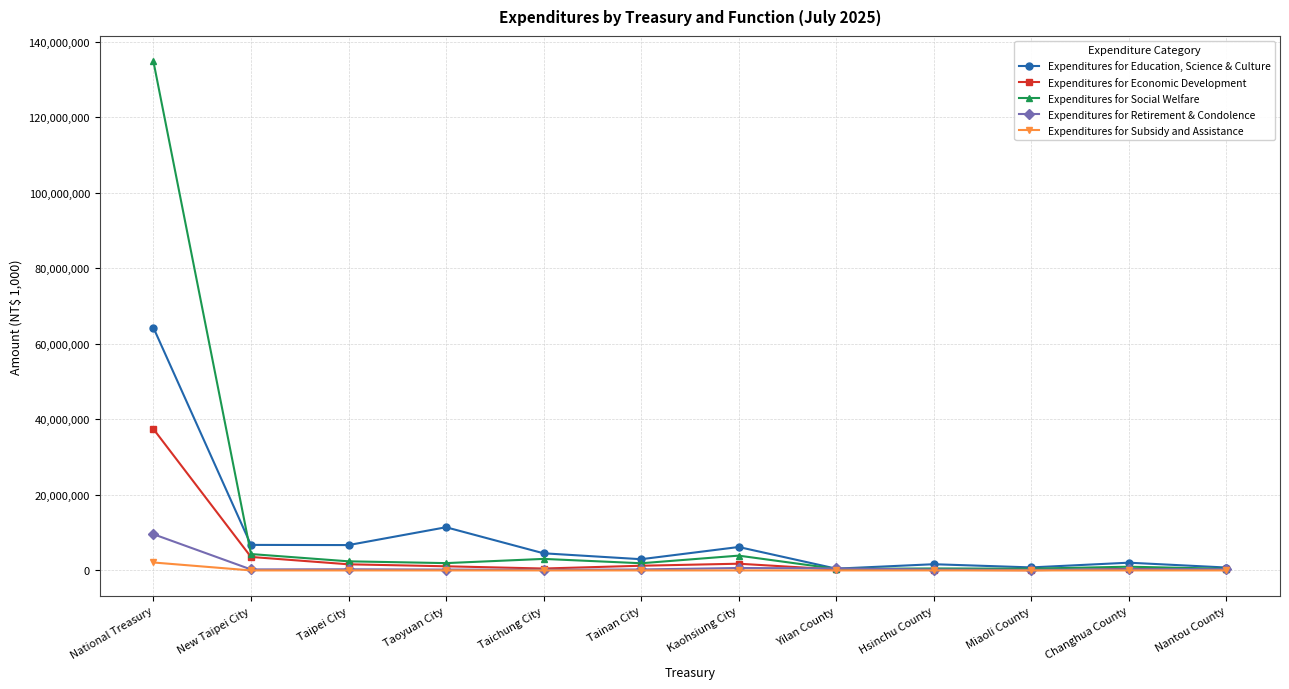

The Expenditures for Education, Science & Culture series shows 6200187 at Kaohsiung City. True or false?

True